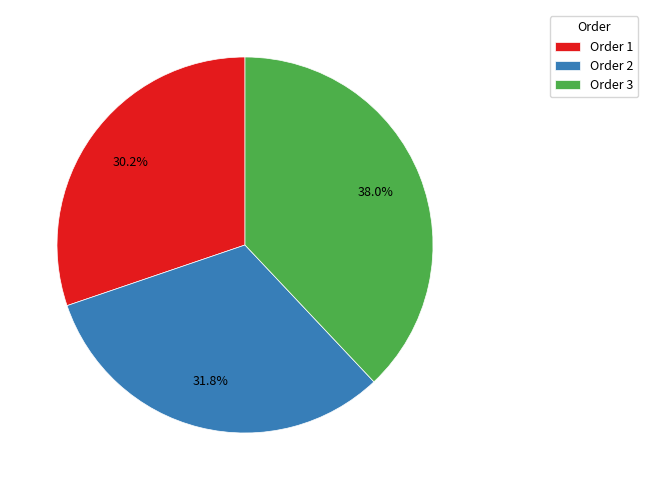

Is Order 2 the majority of the pie?

No